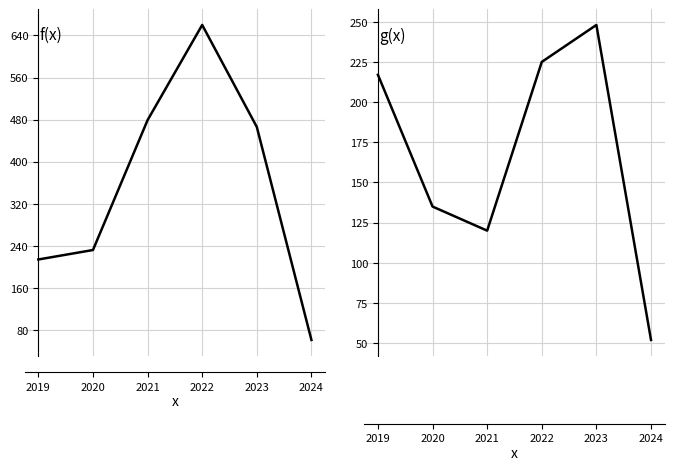

How many values in the col_1 series exceed 466?

2